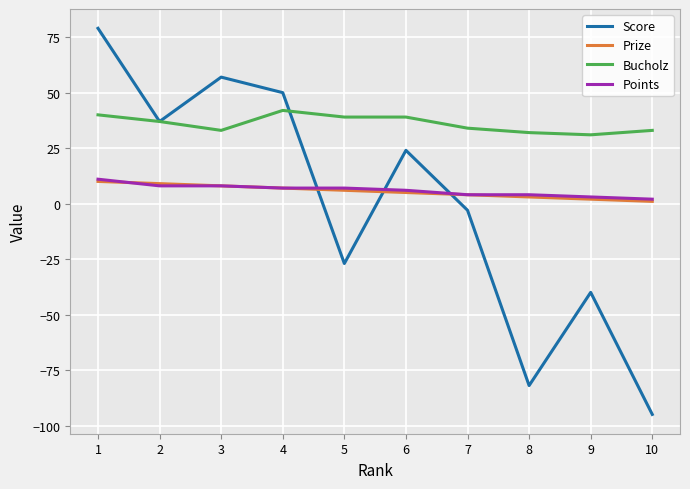

Which series has the largest range (max minus min)?

Score